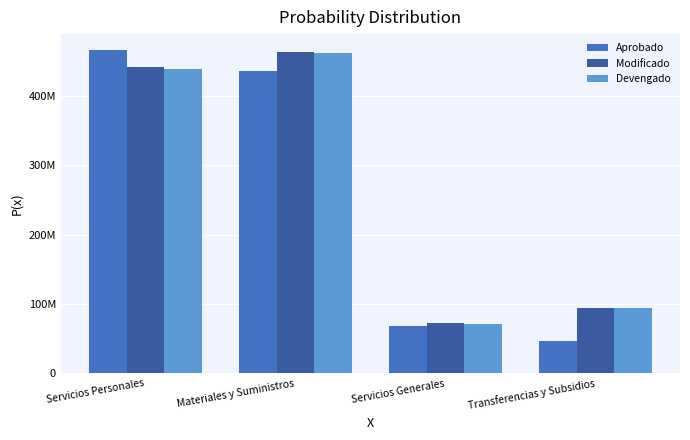

At how many categories does at least one series exceed 233120992?

2